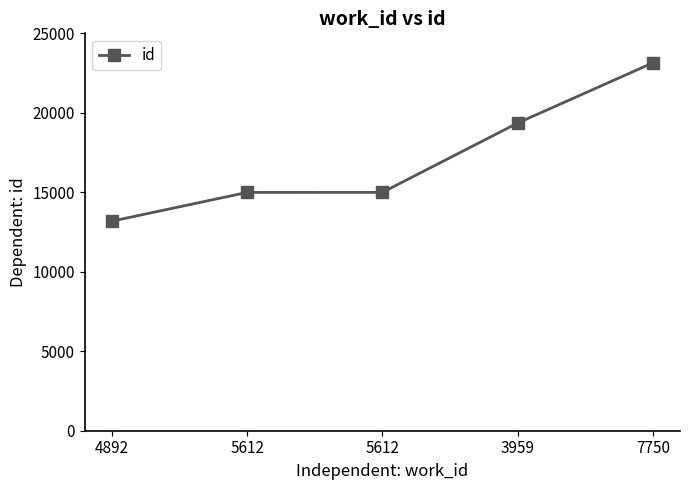

Count the number of data series in this chart.

1